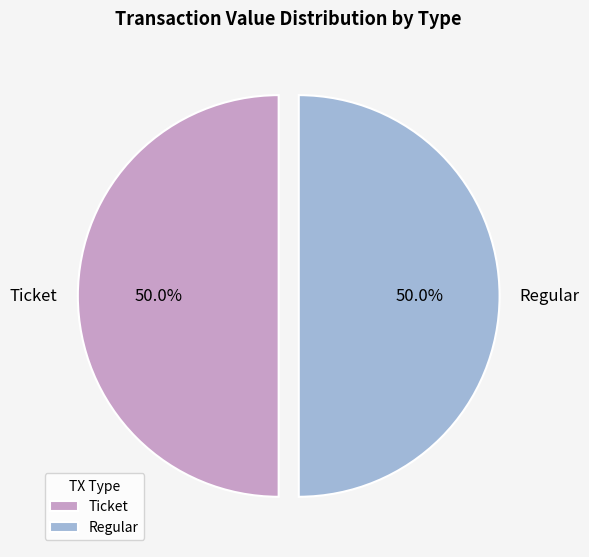

Combined, what portion of the pie is Ticket and Regular?

100.0%